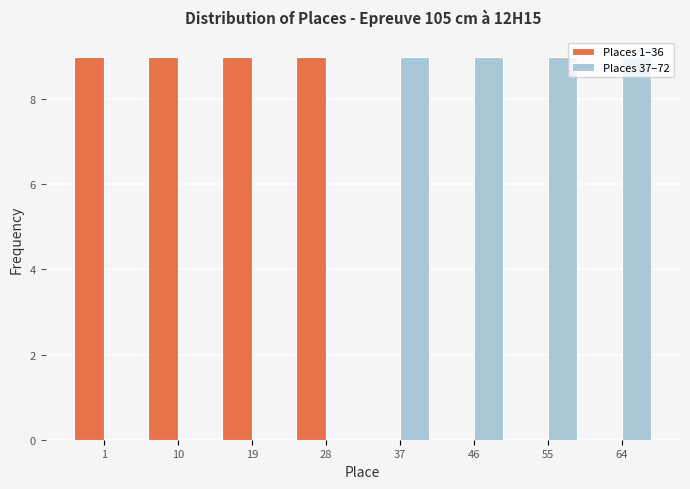

What is the maximum value for Places 1–36?

9